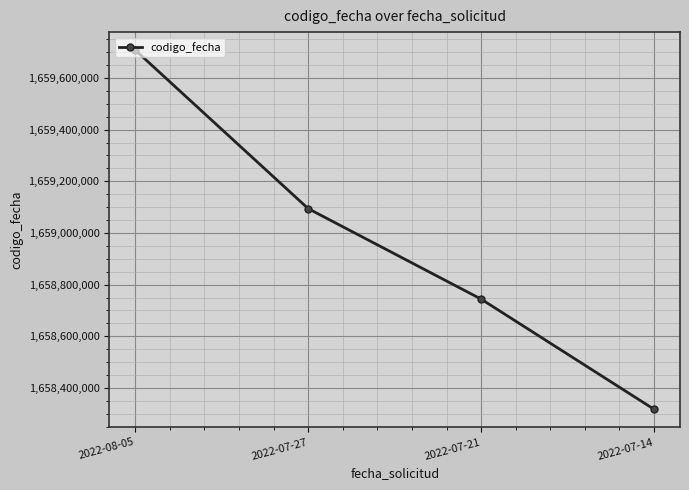

List the labels in order of value, smallest first.

2022-07-14, 2022-07-21, 2022-07-27, 2022-08-05